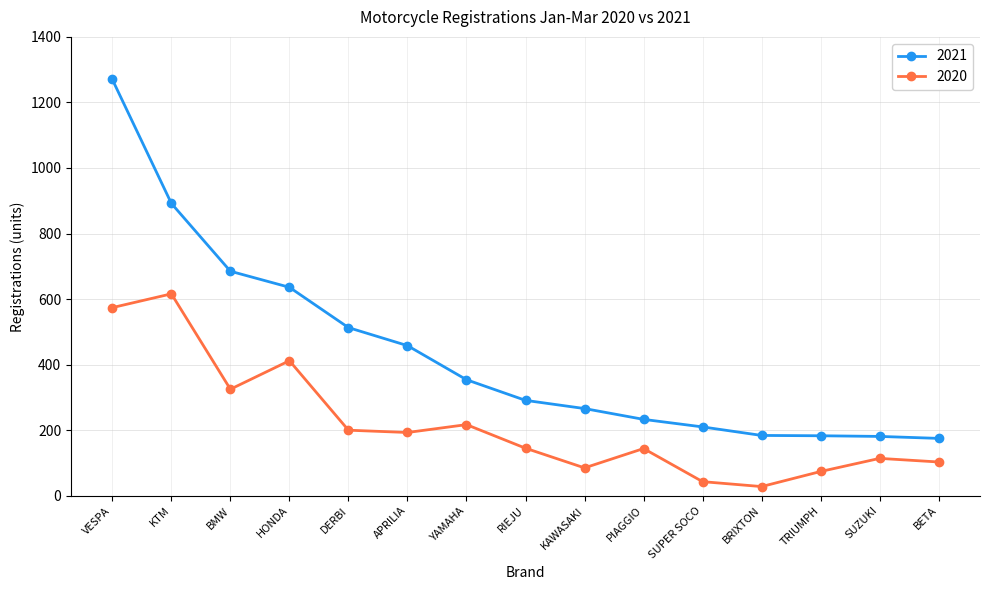

At how many categories does at least one series exceed 253?

9